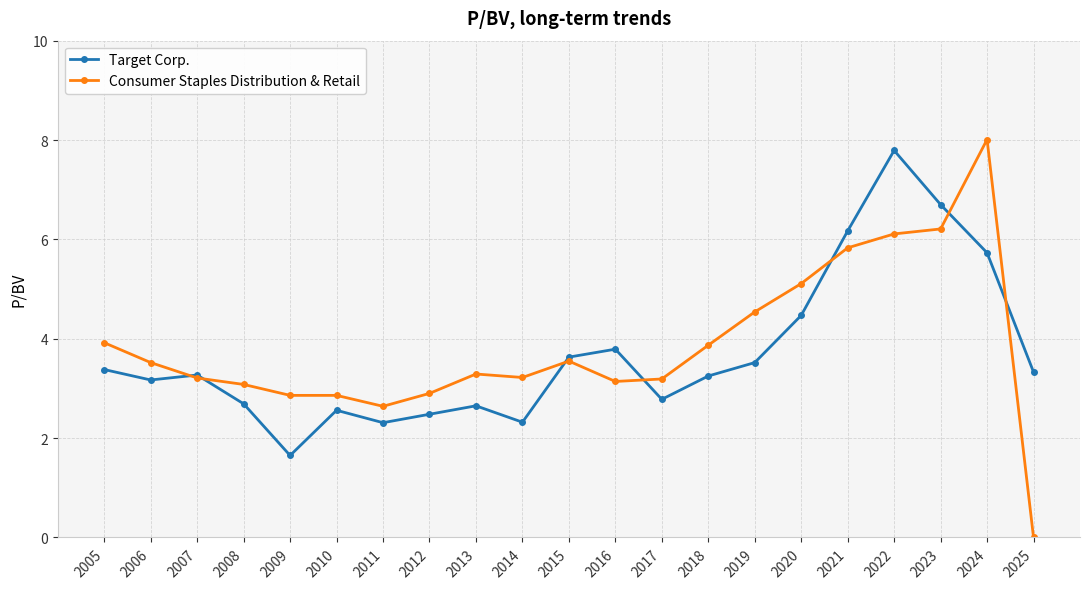

What is the total value across all series at 2018?

7.1